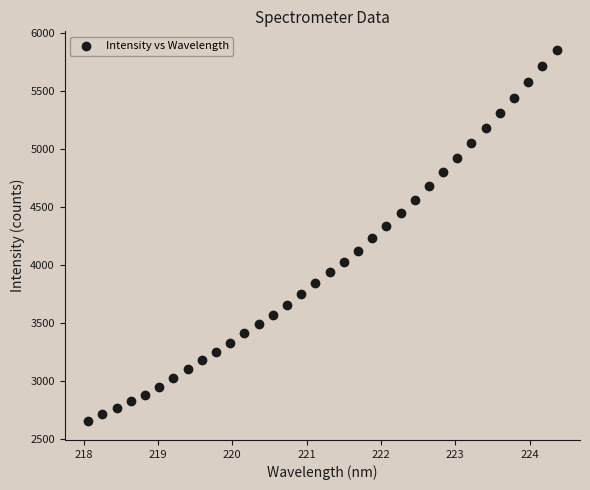

What is the range of Y values (max minus min)?

3203.4